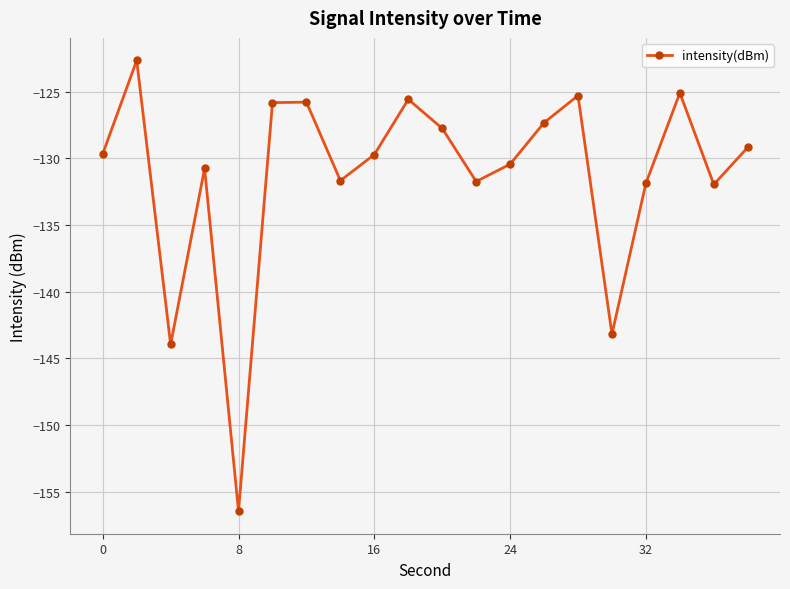

What is the value of the 8th point from the left?

-131.7